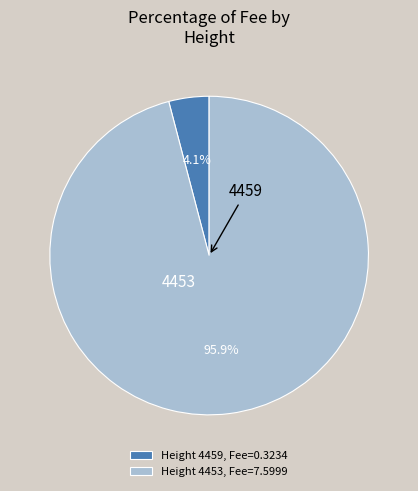

What percentage do Height 4453, Fee=7.5999 and Height 4459, Fee=0.3234 together represent?

100.0%